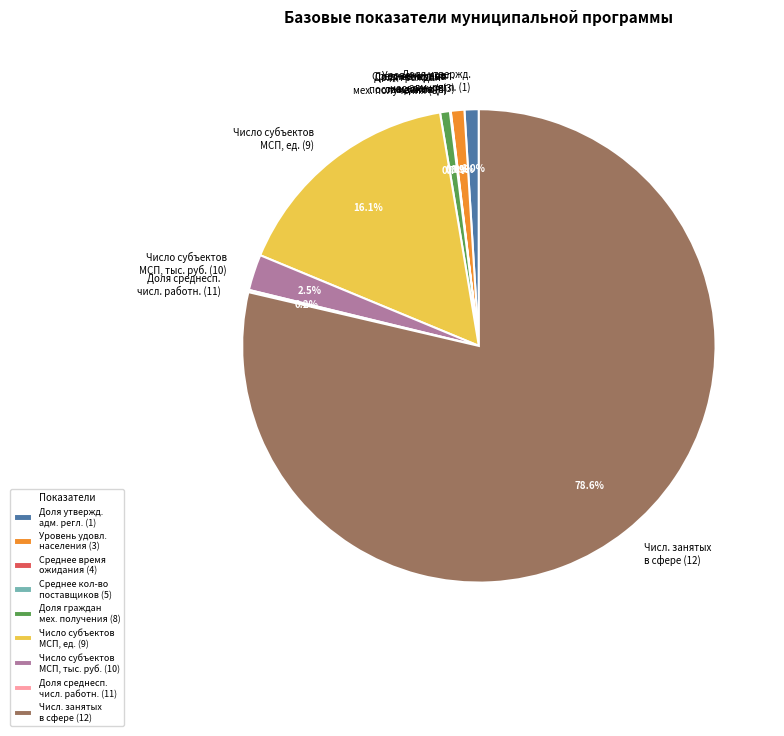

Is the sum of Число субъектов МСП, ед. (9) and Доля утвержд. адм. регл. (1) greater than half?

No